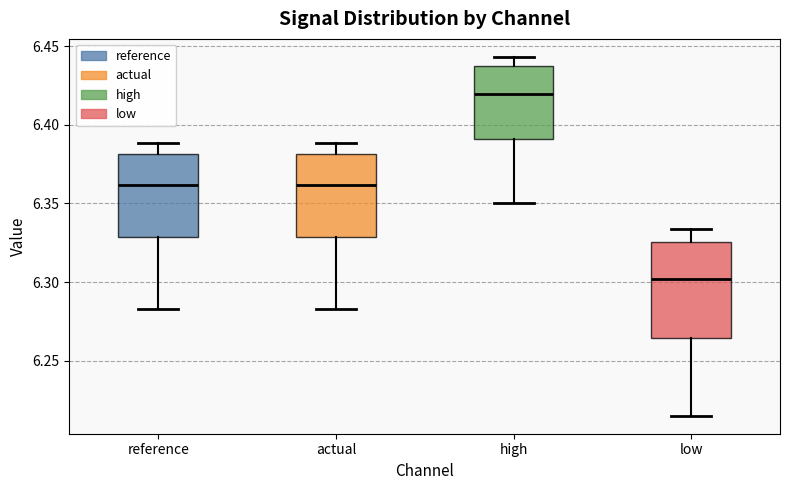

Comparing the boxes themselves (not the whiskers), which one is the tallest?

low